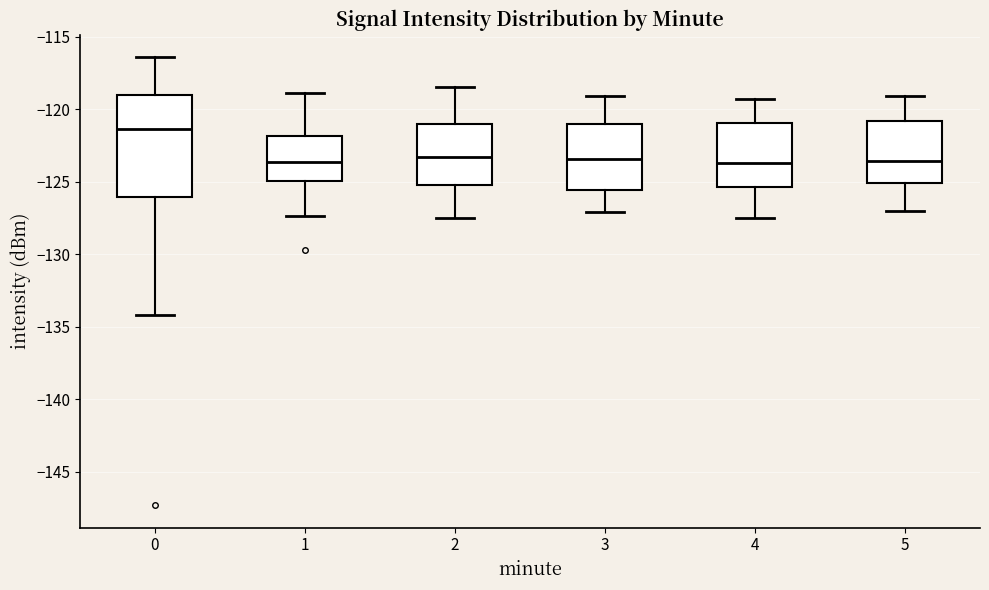

Reading left to right, read every box against the y-axis: the position of its median line, the range the box covers, and the ends of its whiskers. The values are not printed on the chart, so give them approximately, as read against the axis.

0: median -121.5, box -126.0 to -119.0, whiskers -134.0 to -116.5
1: median -123.5, box -125.0 to -122.0, whiskers -127.5 to -119.0
2: median -123.5, box -125.0 to -121.0, whiskers -127.5 to -118.5
3: median -123.5, box -125.5 to -121.0, whiskers -127.0 to -119.0
4: median -123.5, box -125.5 to -121.0, whiskers -127.5 to -119.5
5: median -123.5, box -125.0 to -121.0, whiskers -127.0 to -119.0